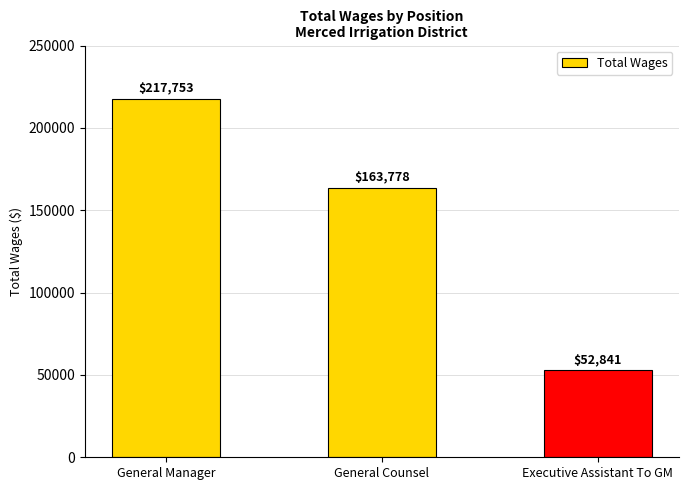

How many values are between 52841 and 217753?

3